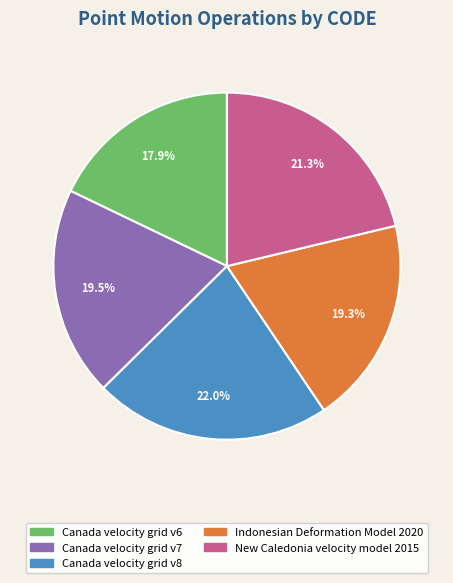

How many slices are in this pie chart?

5